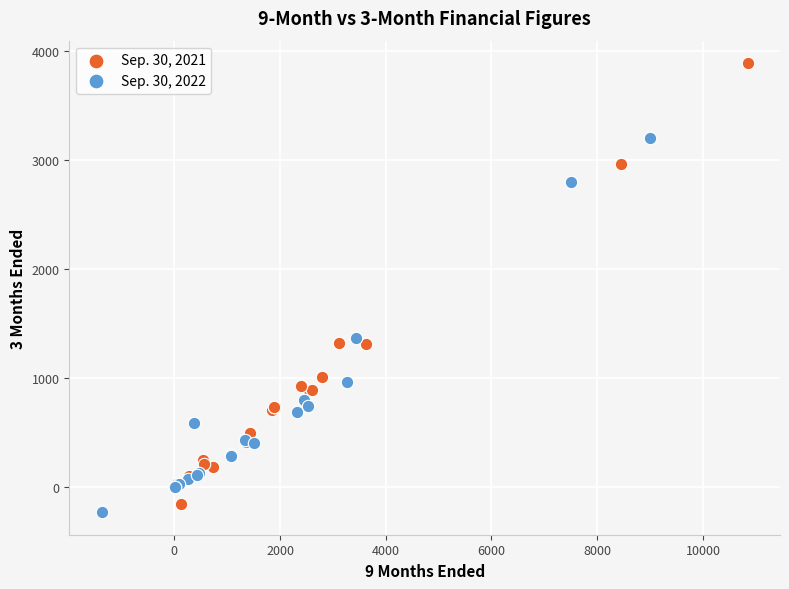

Which series contains the highest Y value?

Sep. 30, 2021